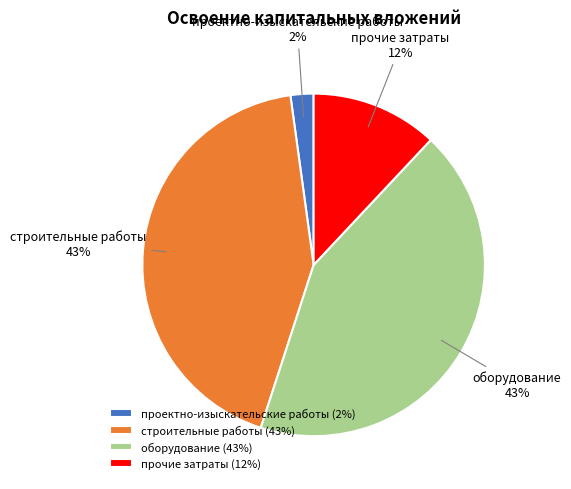

Which has a higher value, строительные работы or проектно-изыскательские работы?

строительные работы